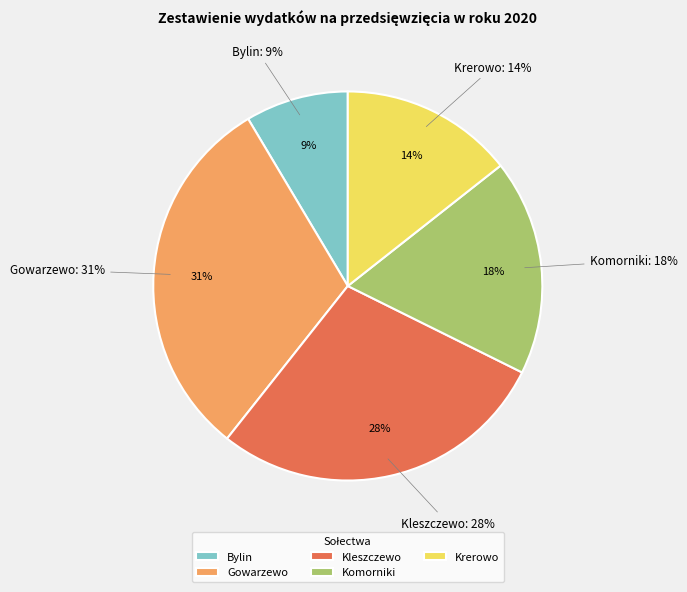

To the nearest percent, what is the combined percentage of Komorniki and Gowarzewo?

49%